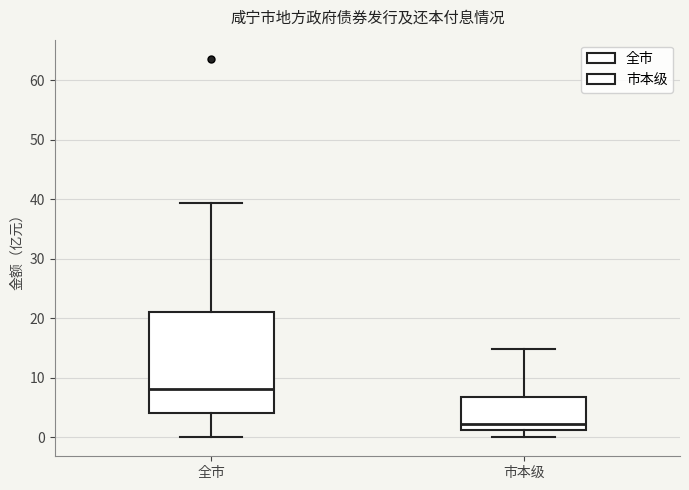

Which box has the highest median line?

全市